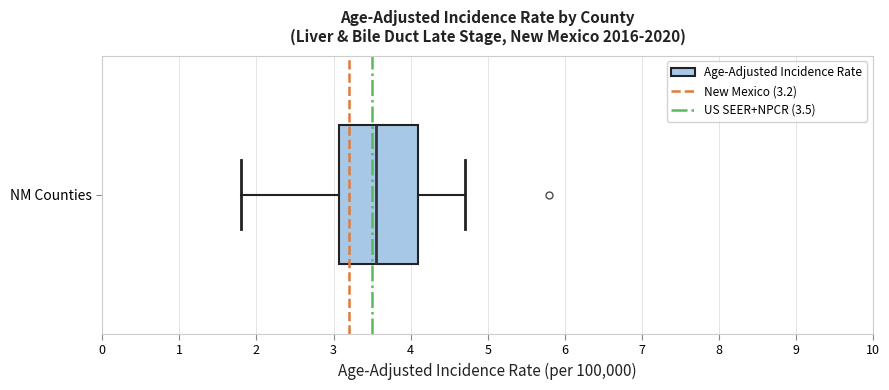

Read this box plot against the x-axis: the position of the median line, the range covered by the box, and the ends of both whiskers. The values are not printed on the chart, so give them approximately, as read against the axis.

median 3.6, box 3.1 to 4.1, whiskers 1.8 to 4.7